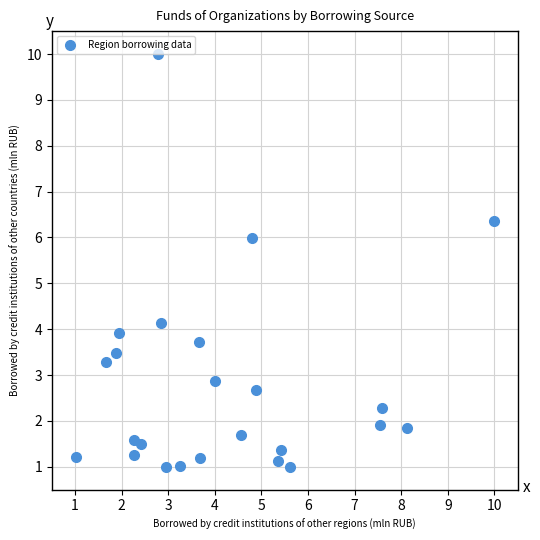

What Y value in the scatter plot is closest to 5?

4.1